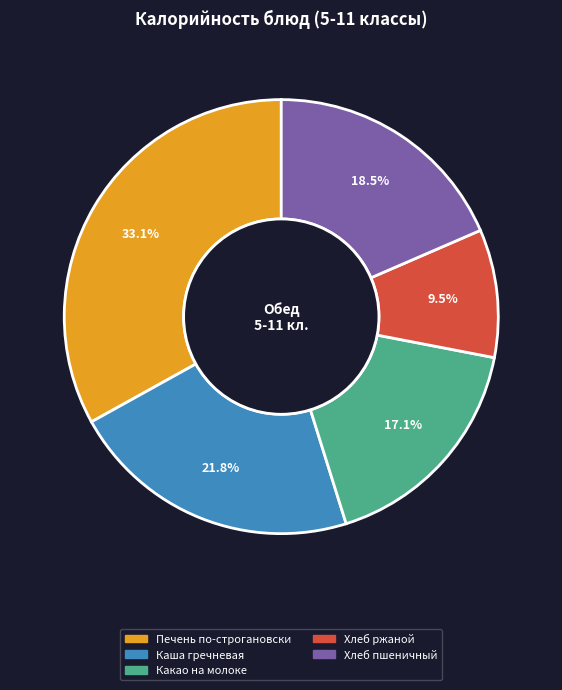

Approximately how many times larger is the value at Какао на молоке compared to Печень по-строгановски?

0.5